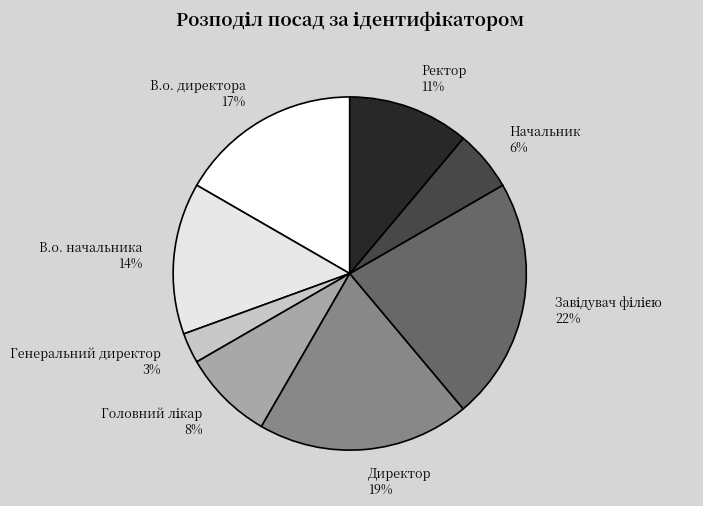

True or false: В.о. директора accounts for 17% of the total.

True